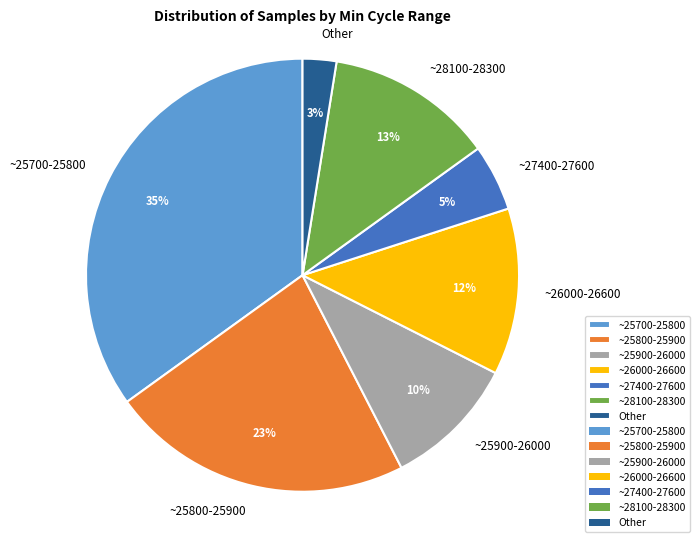

Count the number of slices in the pie.

7